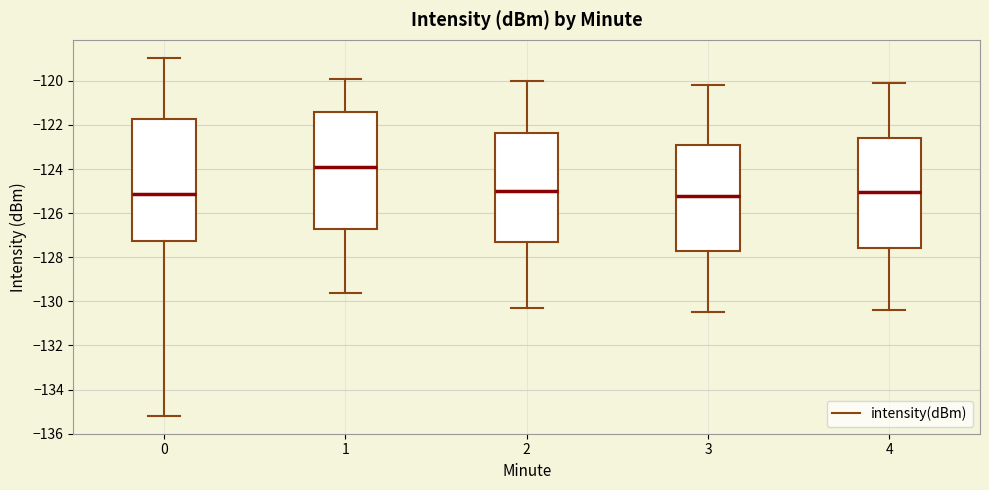

Reading left to right, transcribe this box plot: for each box, give where its median line is, the range the box spans, and where its two whiskers end, as read against the y-axis. The values are not printed on the chart, so give them approximately, as read against the axis.

0: median -125.2, box -127.2 to -121.8, whiskers -135.2 to -119.0
1: median -124.0, box -126.8 to -121.4, whiskers -129.6 to -120.0
2: median -125.0, box -127.4 to -122.4, whiskers -130.2 to -120.0
3: median -125.2, box -127.6 to -123.0, whiskers -130.4 to -120.2
4: median -125.0, box -127.6 to -122.6, whiskers -130.4 to -120.0